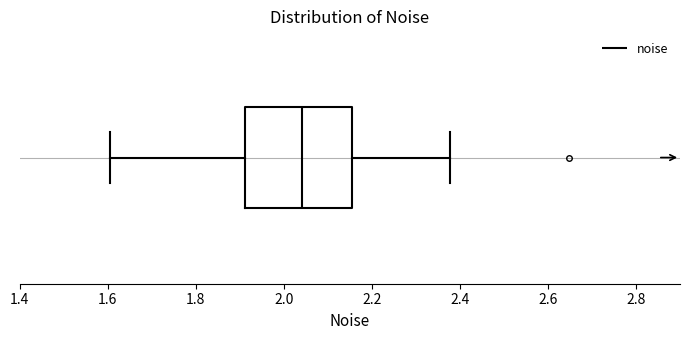

Read this box plot against the x-axis: the position of the median line, the range covered by the box, and the ends of both whiskers. The values are not printed on the chart, so give them approximately, as read against the axis.

median 2.04, box 1.92 to 2.16, whiskers 1.60 to 2.38